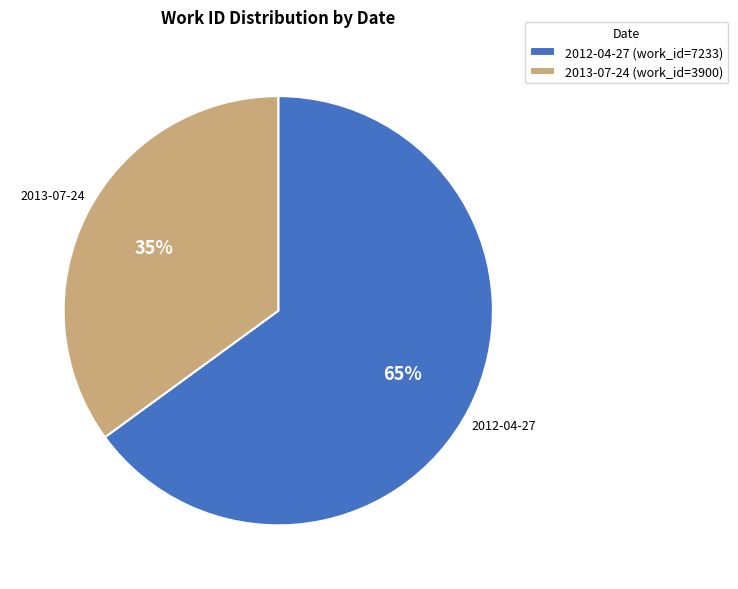

Count the number of slices in the pie.

2